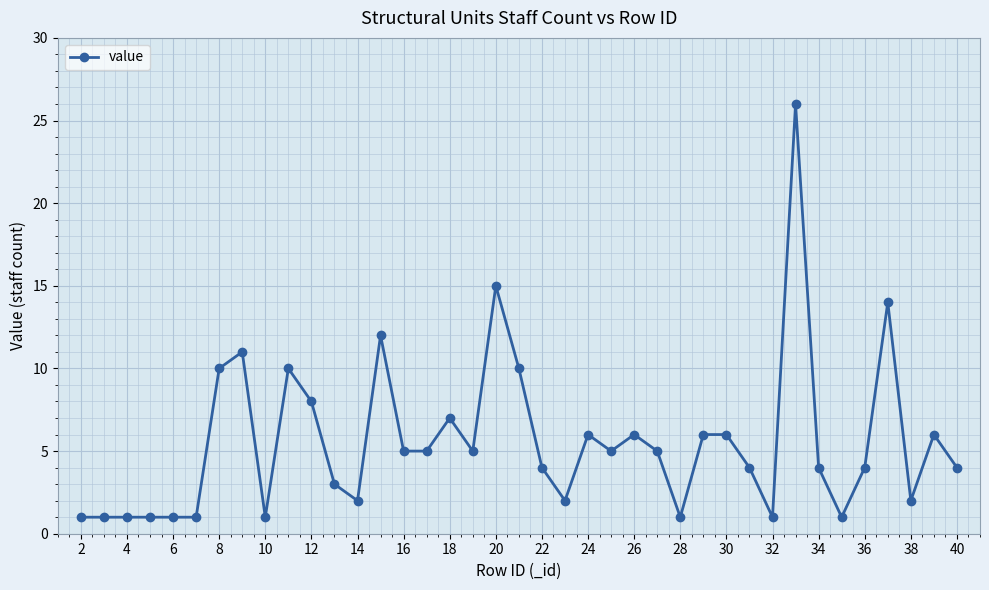

What is the difference between the maximum and minimum values?

25